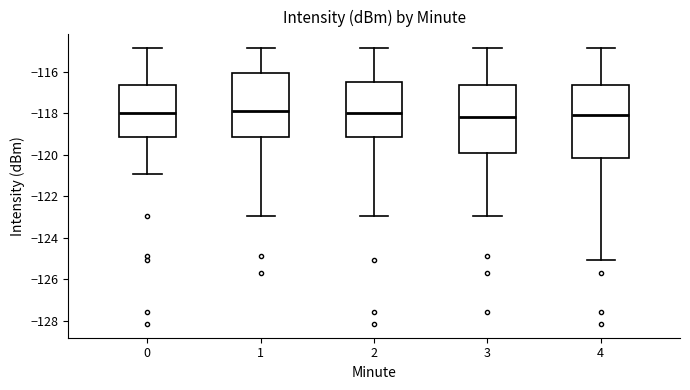

Comparing the boxes themselves (not the whiskers), which one is the tallest?

4